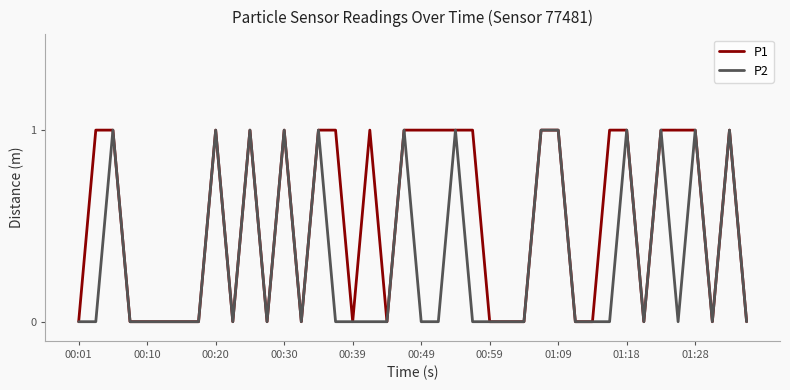

Which series has the largest total across all categories?

P1